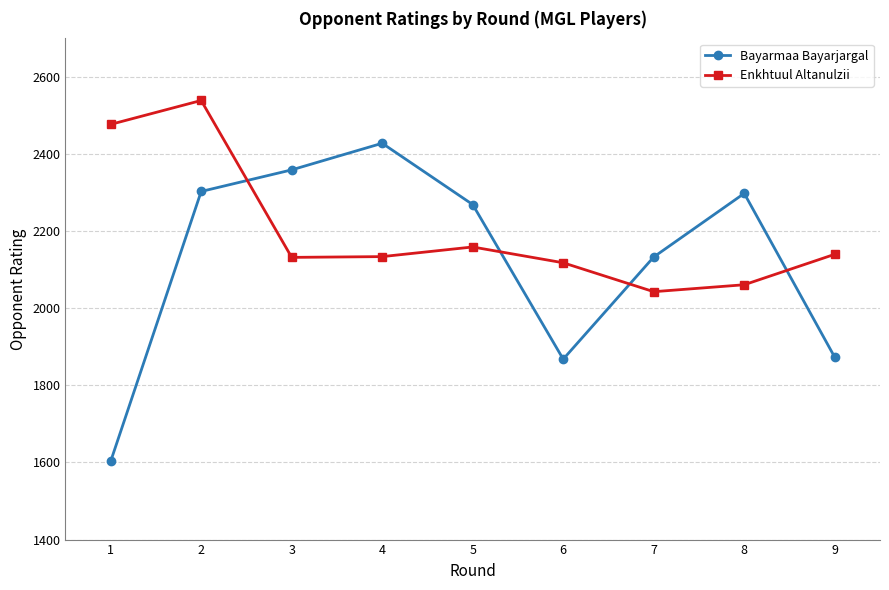

At which category is the sum across all series the highest?

2